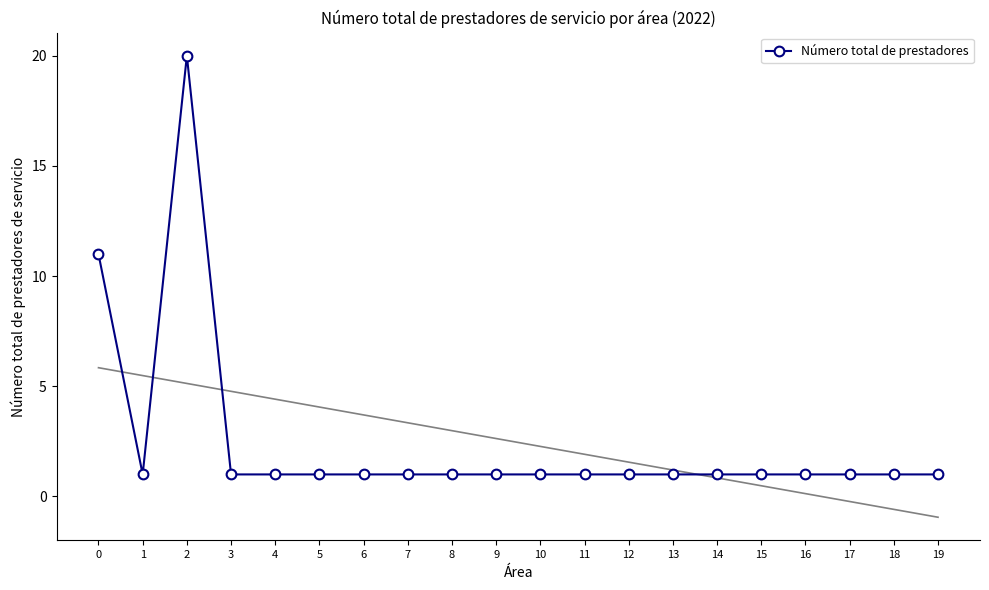

What is the ratio of the value at 10 to the value at 1?

1.0